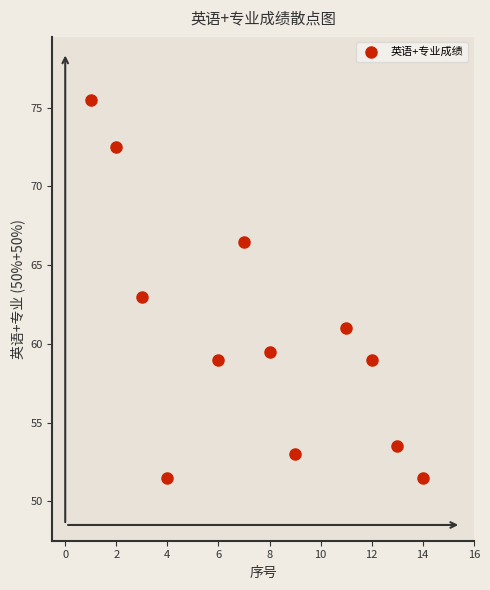

What is the average X value?

7.5